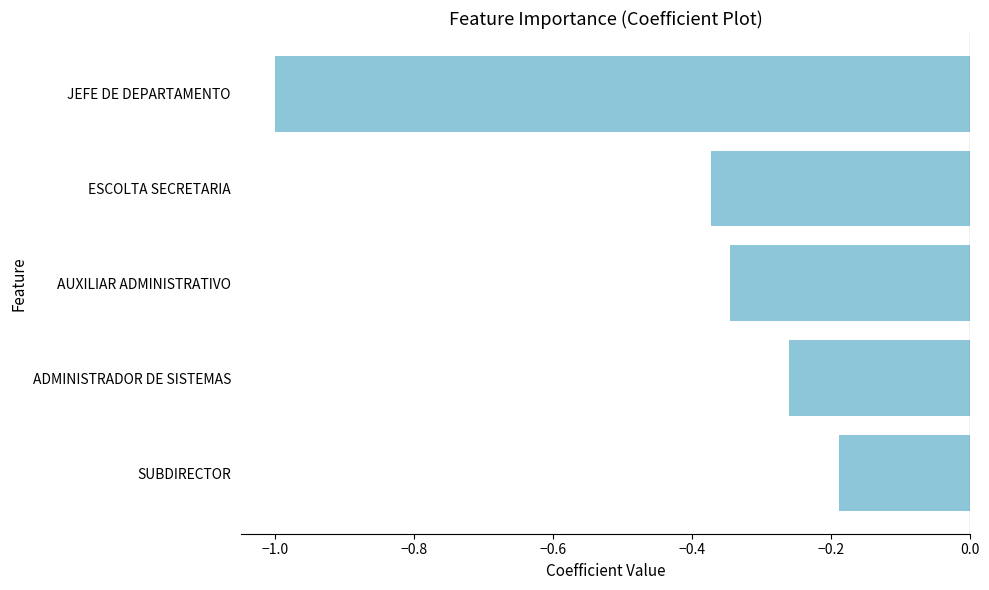

What is the value of the 1st bar from the top?

-1.0